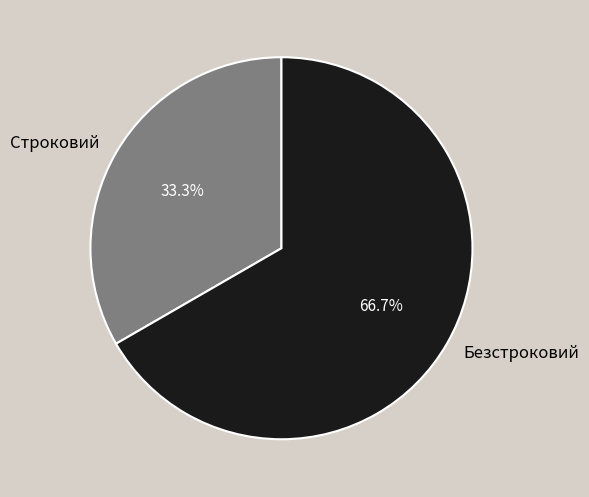

What portion of the pie excludes Строковий?

66.7%